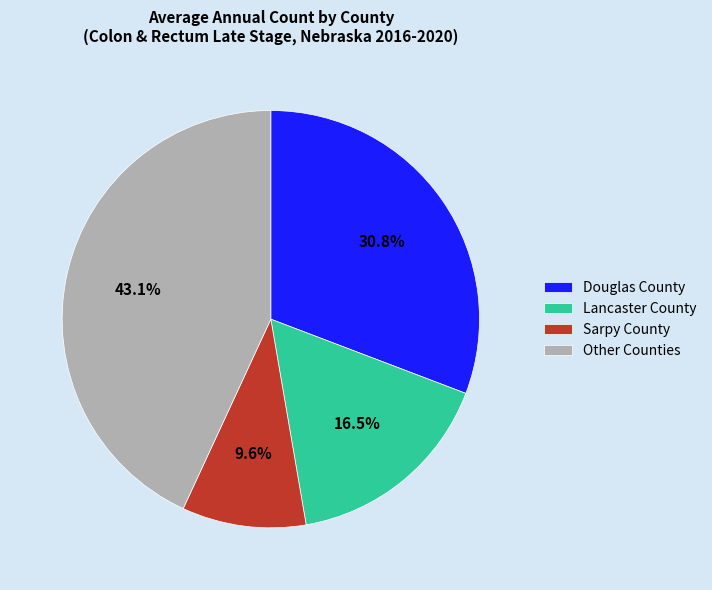

What is the ratio of the value at Other Counties to the value at Sarpy County?

4.5